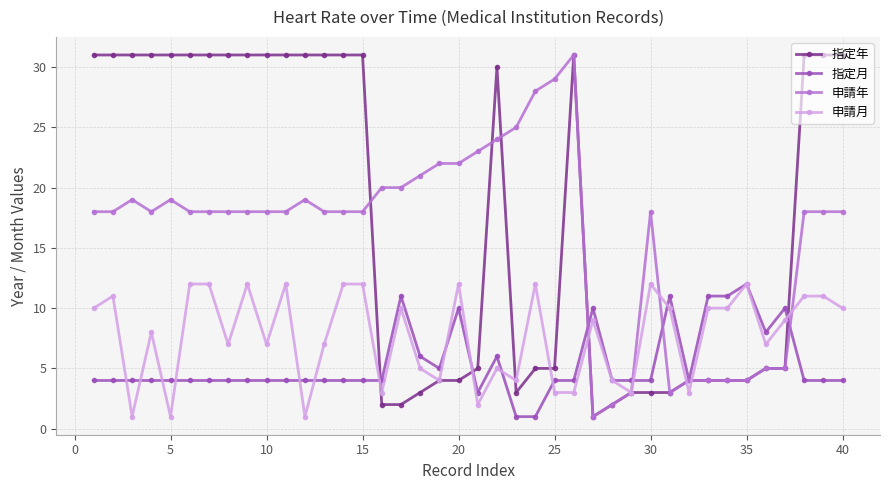

Which series has the widest spread of values?

指定年